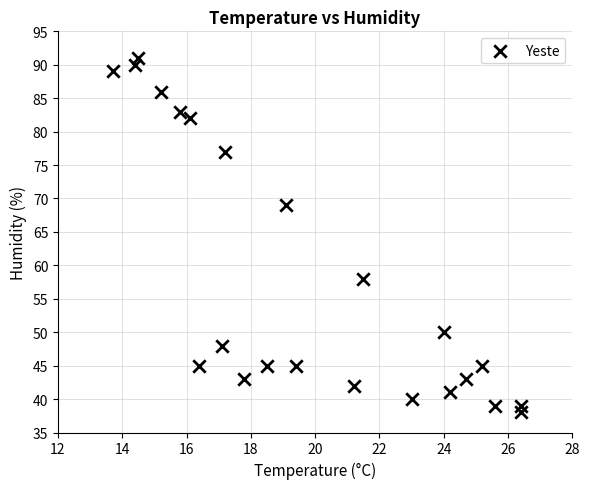

What Y value in the scatter plot is closest to 64?

69